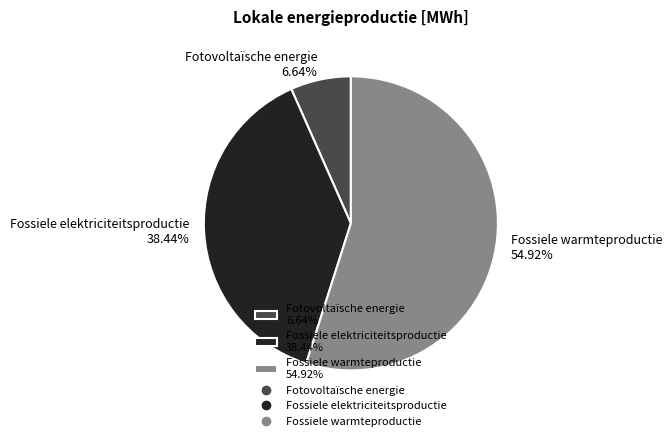

How many slices are in this pie chart?

3